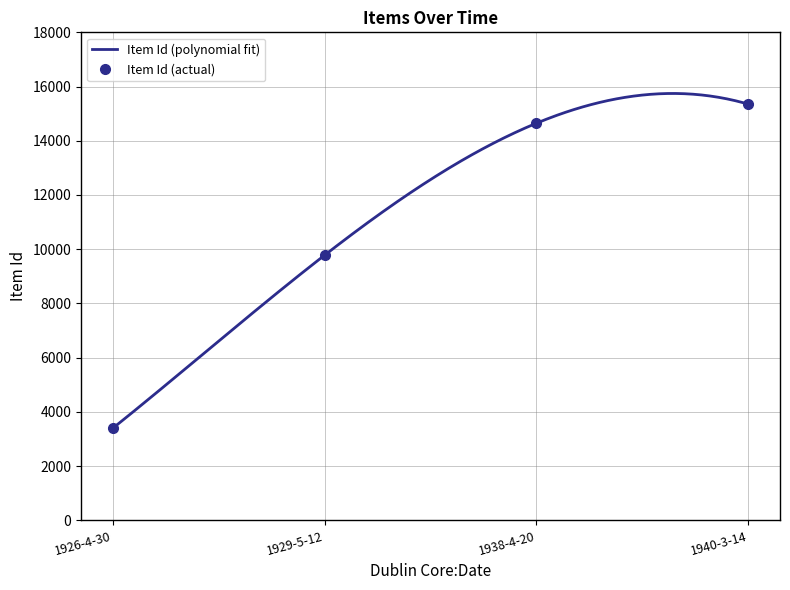

At which label is Item Id (actual) closest to 9373?

1929-5-12